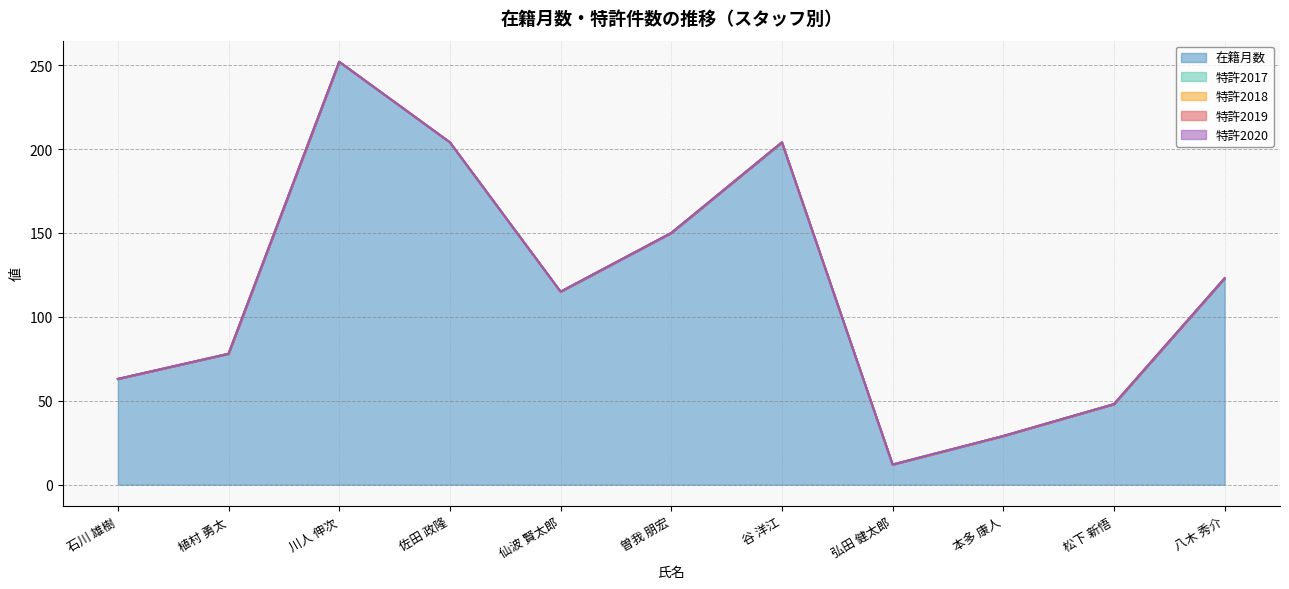

True or false: 特許2020 and 特許2019 cross at least once.

False